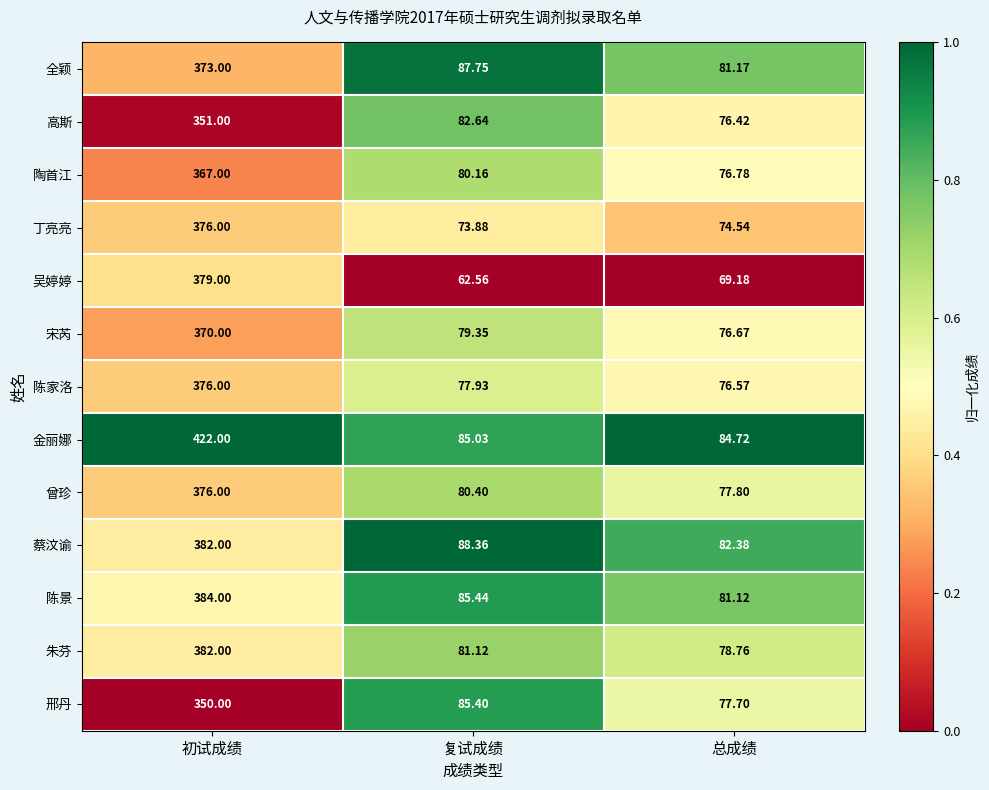

At which category does the chart reach its peak across all series?

初试成绩